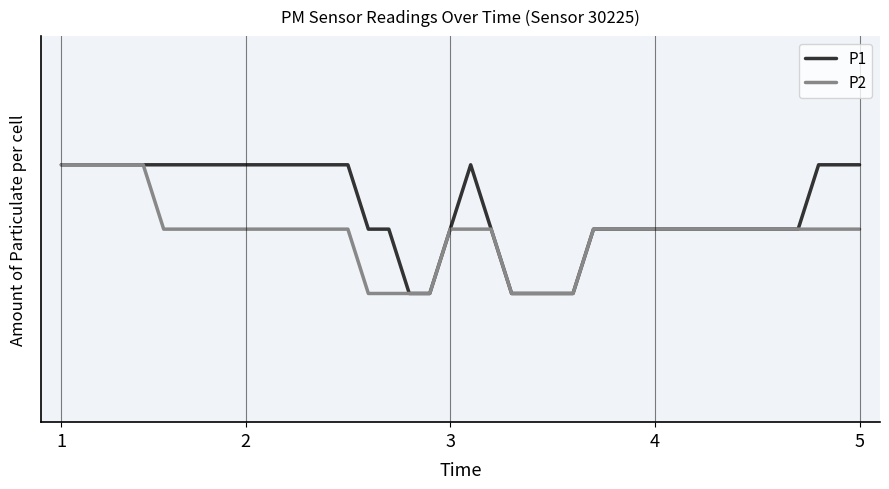

True or false: P1 has more than 0 points higher than both neighbors.

True